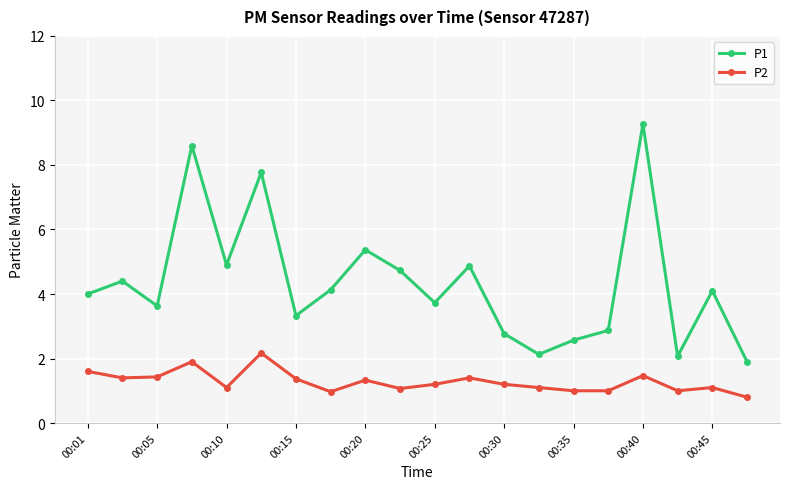

How many data points does each series have?

20